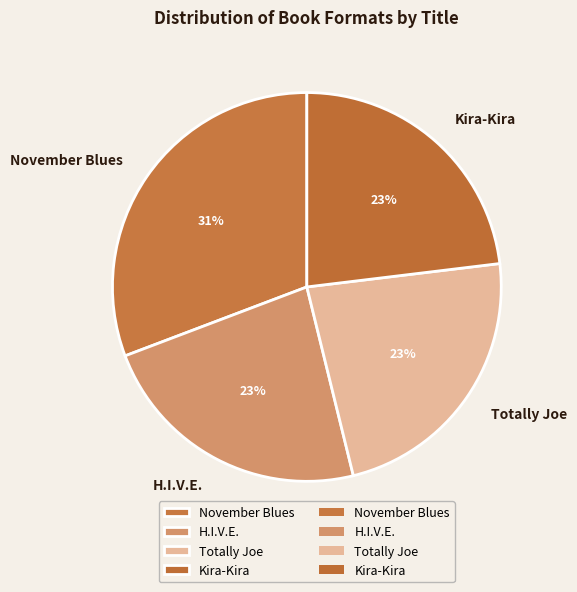

Combined, do November Blues and Kira-Kira account for over 50%?

Yes